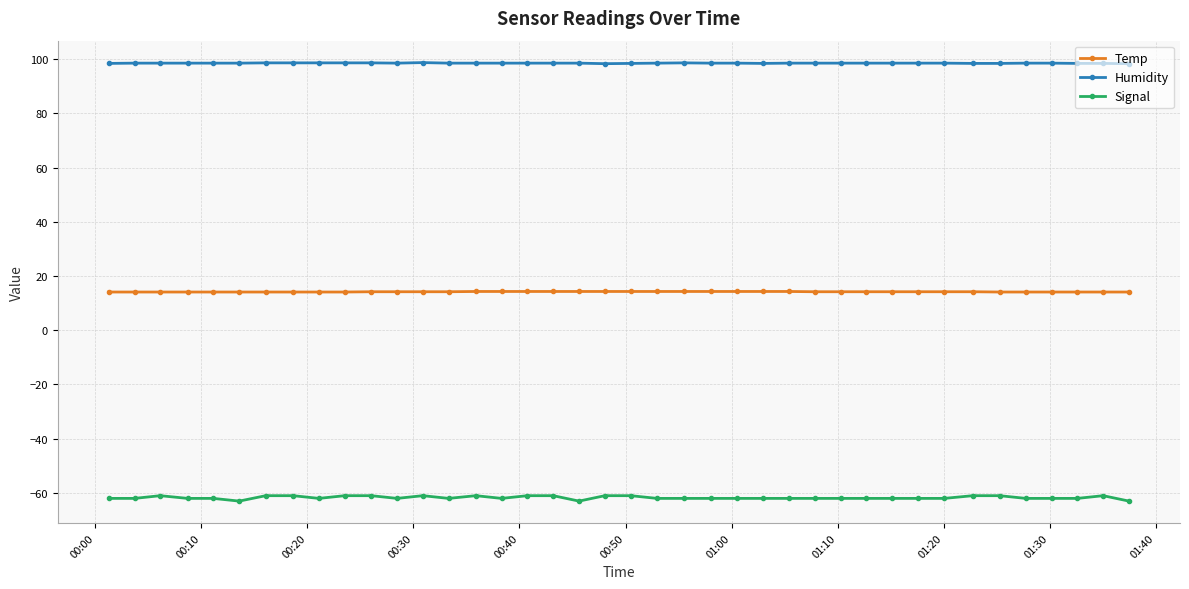

List the series in order of their overall mean, highest first.

Humidity, Temp, Signal